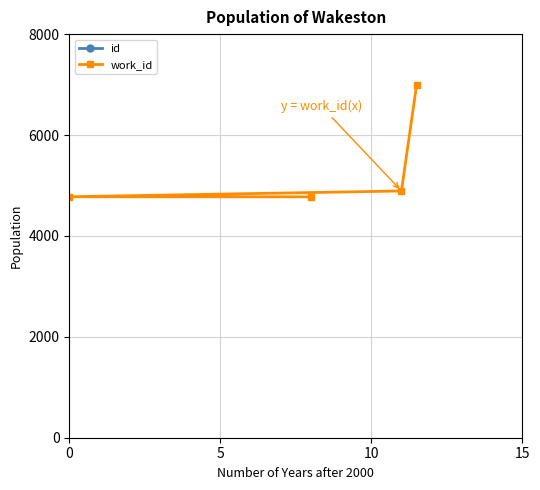

List the series in order of their peak value, highest first.

id, work_id